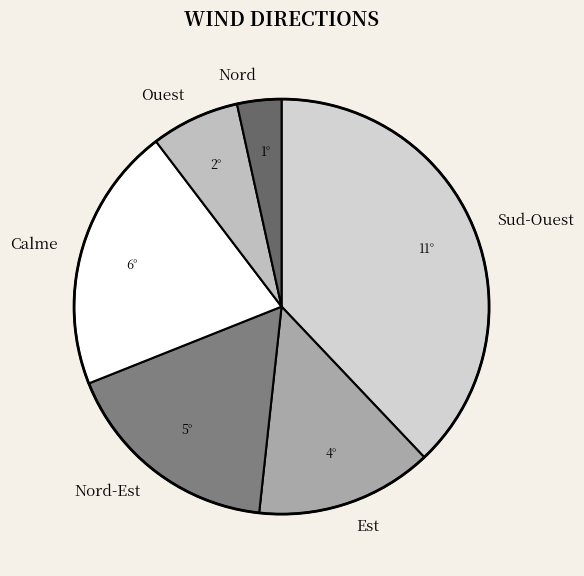

Is the sum of Sud-Ouest and Ouest greater than half?

No